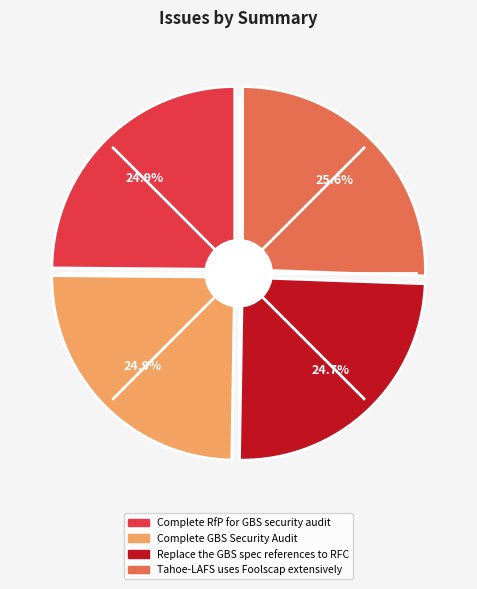

To the nearest percent, what is the combined percentage of Replace the GBS spec references to RFC and Complete RfP for GBS security audit?

50%